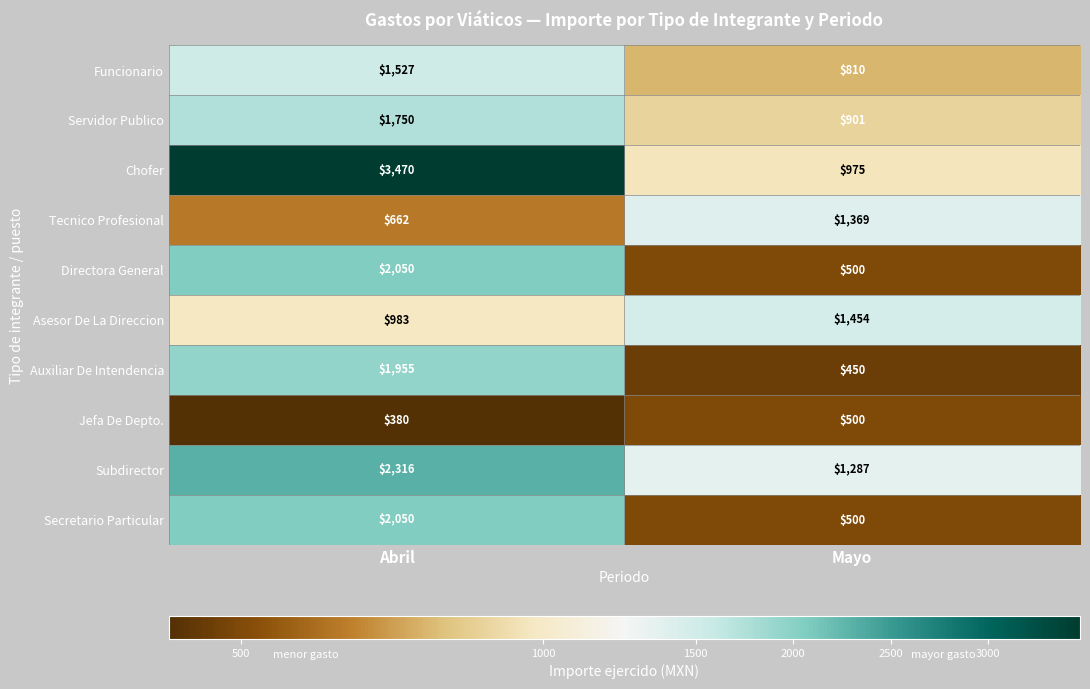

Read the Directora General value at Mayo, to the nearest 10.

500